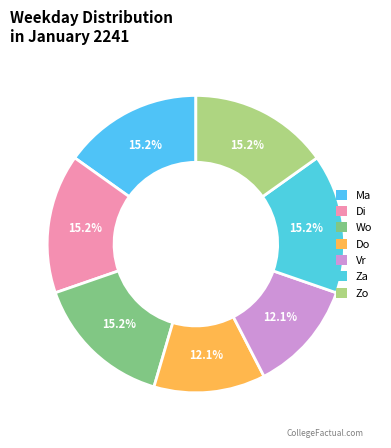

What percentage do Zo and Wo together represent?

30.3%